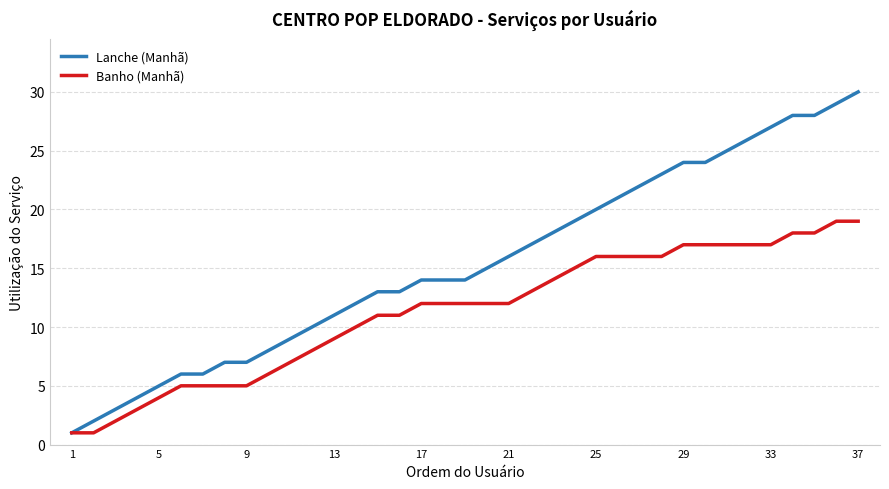

What is the difference between the second highest and minimum values in the Banho (Manhã) series?

18